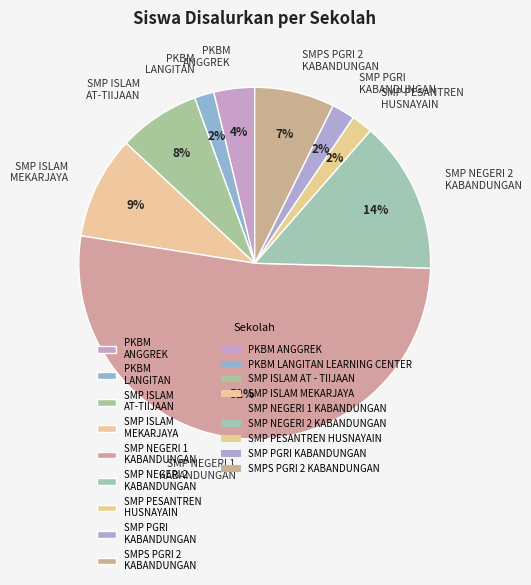

To the nearest percent, what is the difference between the largest and smallest slice percentages?

50%